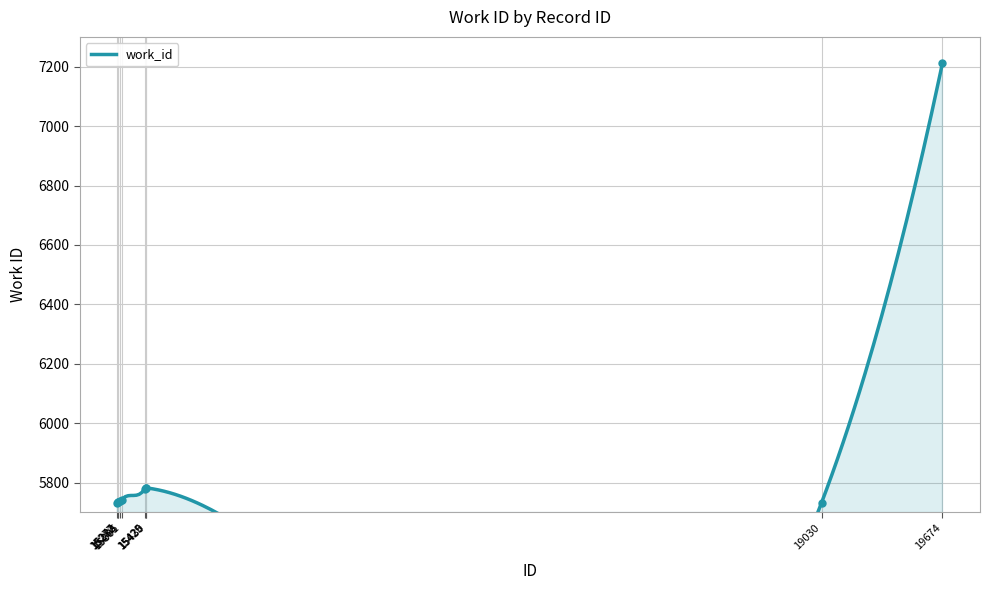

Does the chart have visible grid lines?

Yes